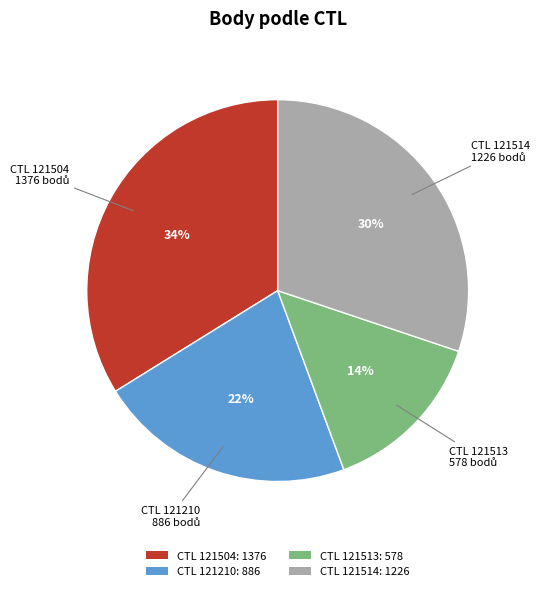

To the nearest percent, what is the average slice percentage?

25%